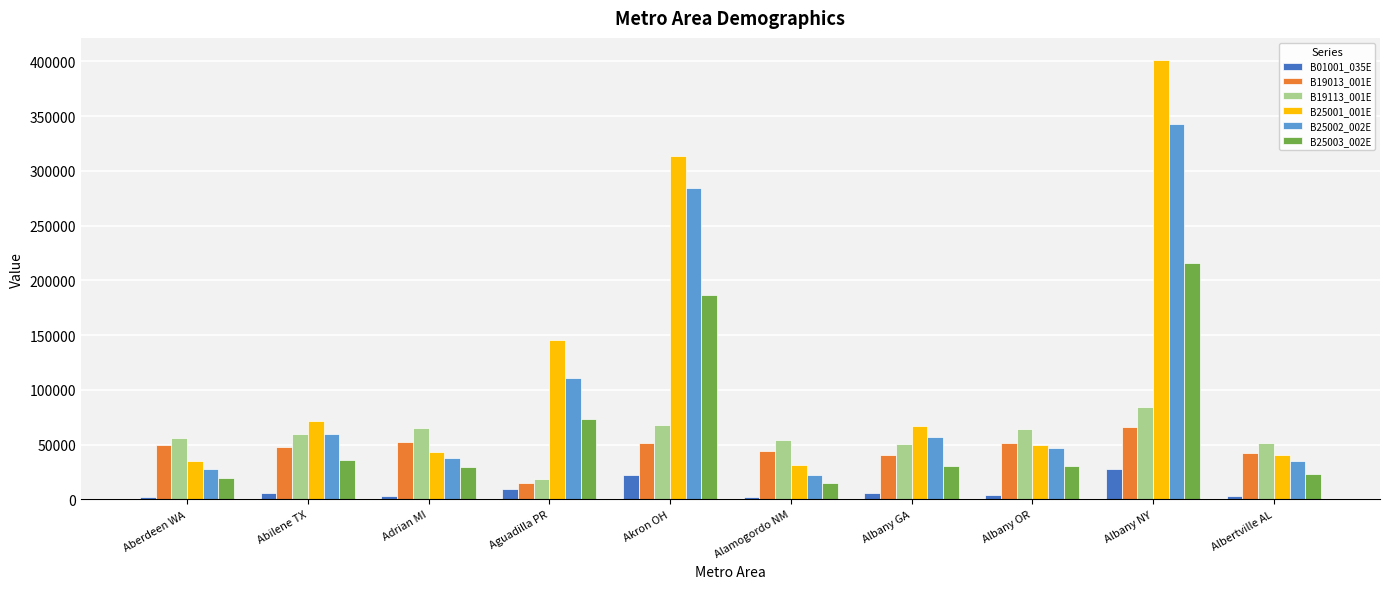

What is the average value of the B25002_002E series?

102341